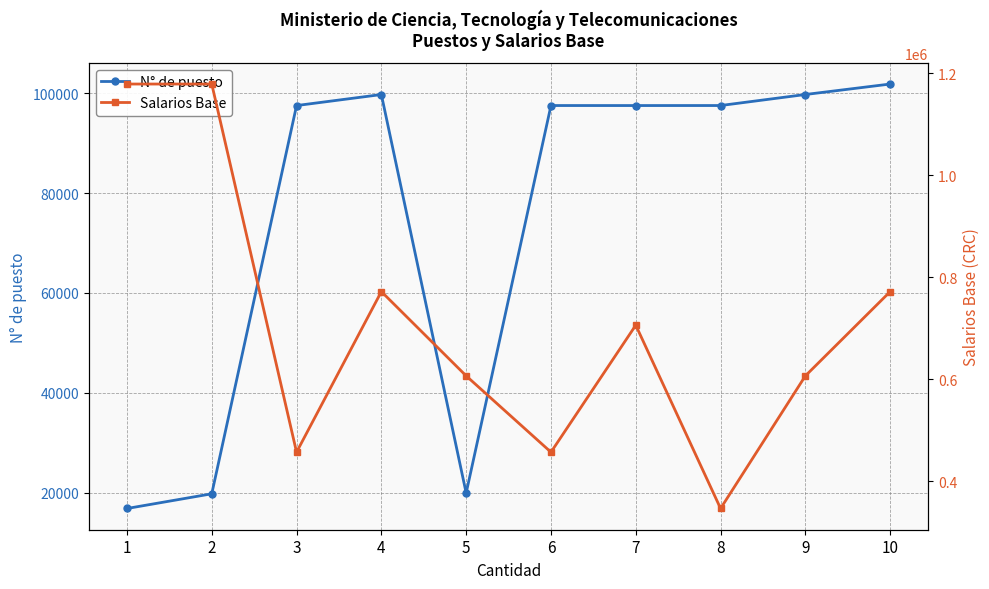

Which series has the largest total across all categories?

Salarios Base